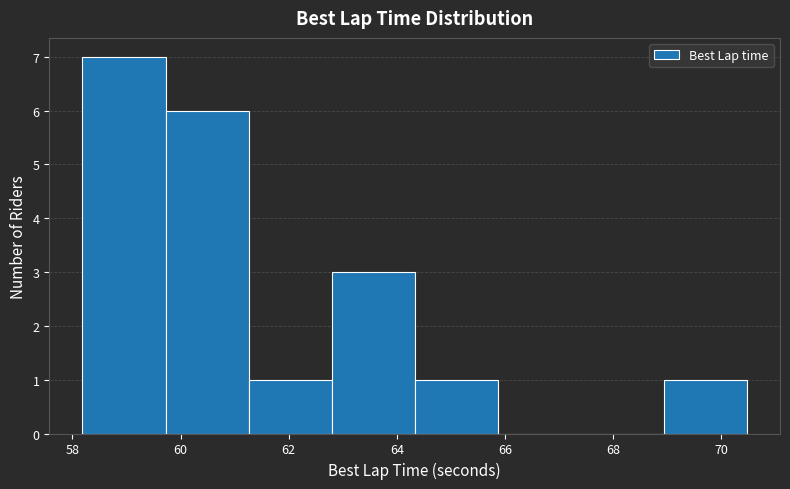

Over which range of the x-axis is the bar tallest?

58.2 to 59.8